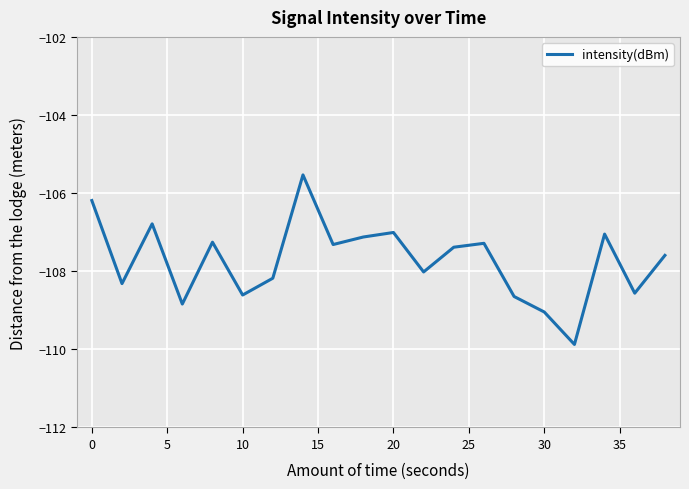

What is the difference between the maximum and second lowest values?

3.5